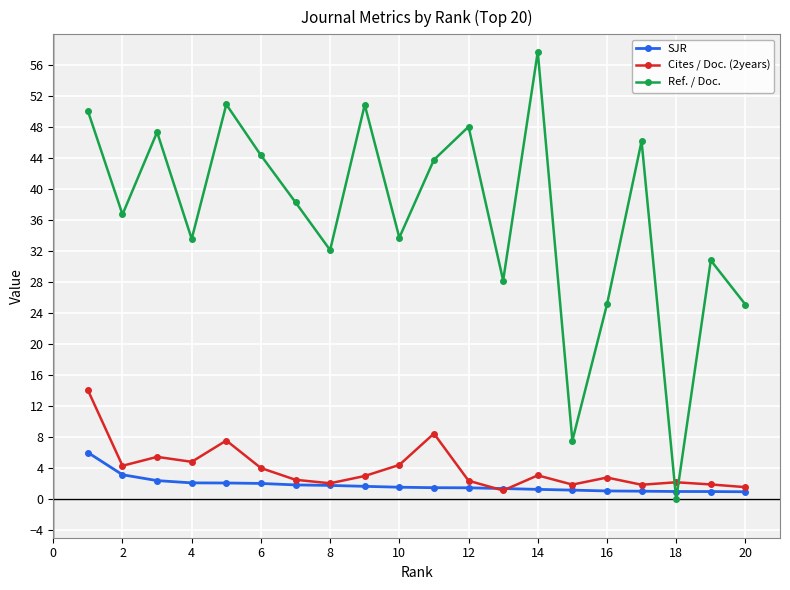

What are all the series names shown in the legend?

SJR, Cites / Doc. (2years), Ref. / Doc.